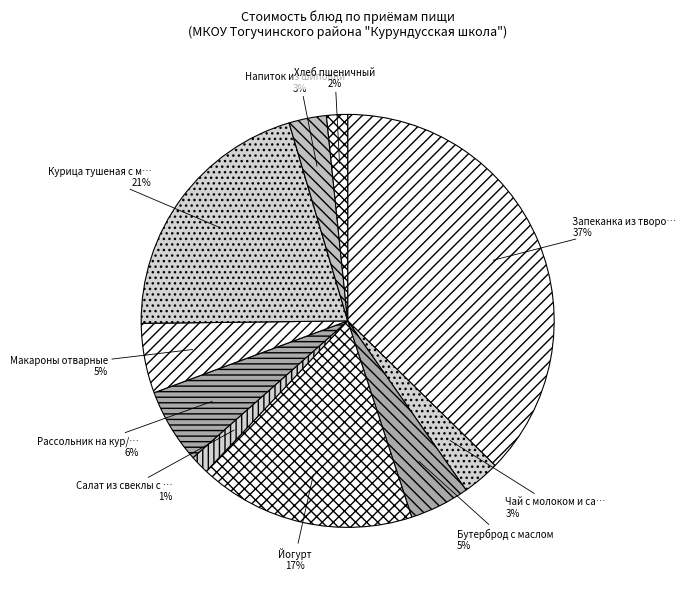

How many slices are in this pie chart?

10